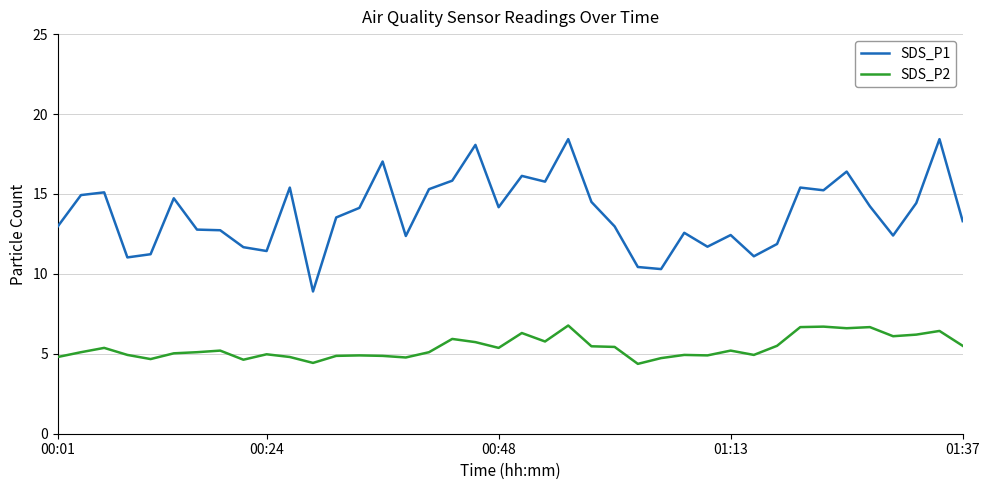

What is the maximum value for SDS_P1?

18.4